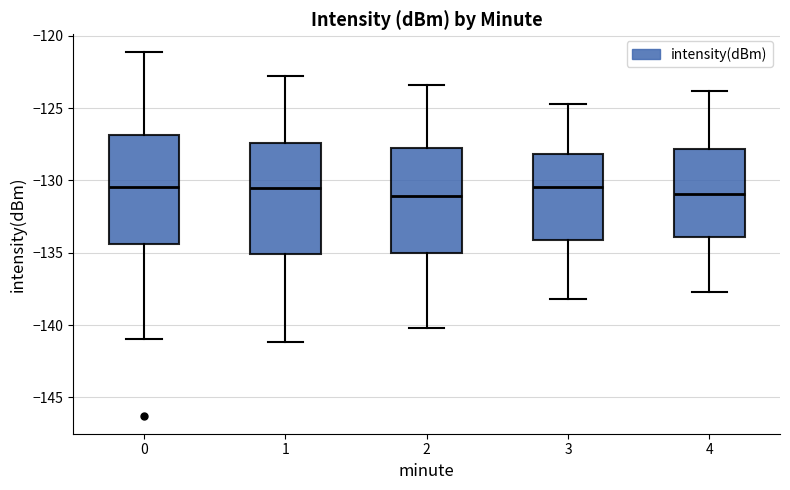

Reading left to right, transcribe this box plot: for each box, give where its median line is, the range the box spans, and where its two whiskers end, as read against the y-axis. The values are not printed on the chart, so give them approximately, as read against the axis.

0: median -130.5, box -134.5 to -127.0, whiskers -141.0 to -121.0
1: median -130.5, box -135.0 to -127.5, whiskers -141.0 to -123.0
2: median -131.0, box -135.0 to -127.5, whiskers -140.0 to -123.5
3: median -130.5, box -134.0 to -128.0, whiskers -138.0 to -124.5
4: median -131.0, box -134.0 to -128.0, whiskers -137.5 to -124.0